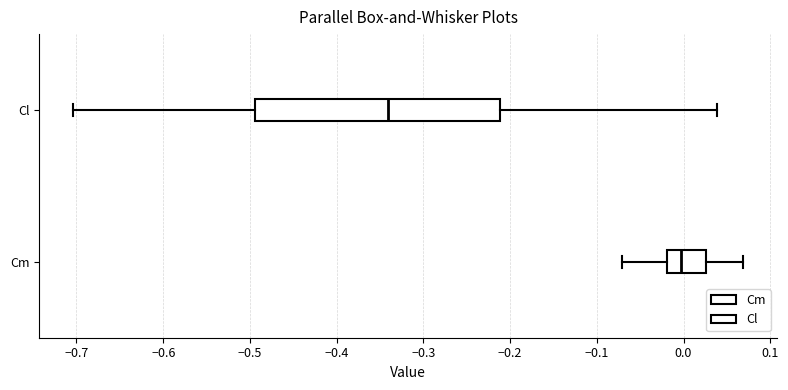

Reading bottom to top, transcribe this box plot: for each box, give where its median line is, the range the box spans, and where its two whiskers end, as read against the x-axis. The values are not printed on the chart, so give them approximately, as read against the axis.

Cm: median 0.00, box -0.02 to 0.03, whiskers -0.07 to 0.07
Cl: median -0.34, box -0.49 to -0.21, whiskers -0.70 to 0.04